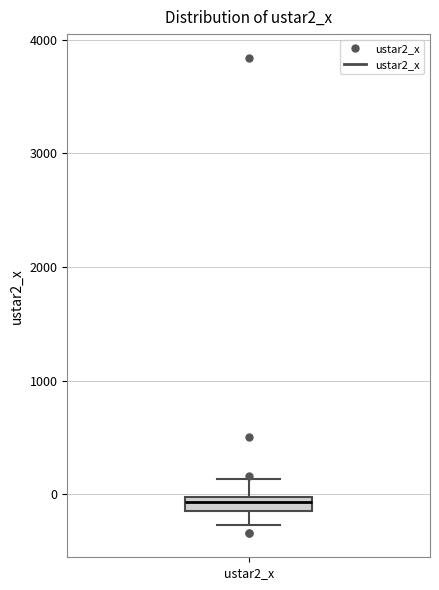

Where is the lower edge of the box for ustar2_x on the y-axis? The values are not printed on the chart, so give them approximately, as read against the axis.

-100